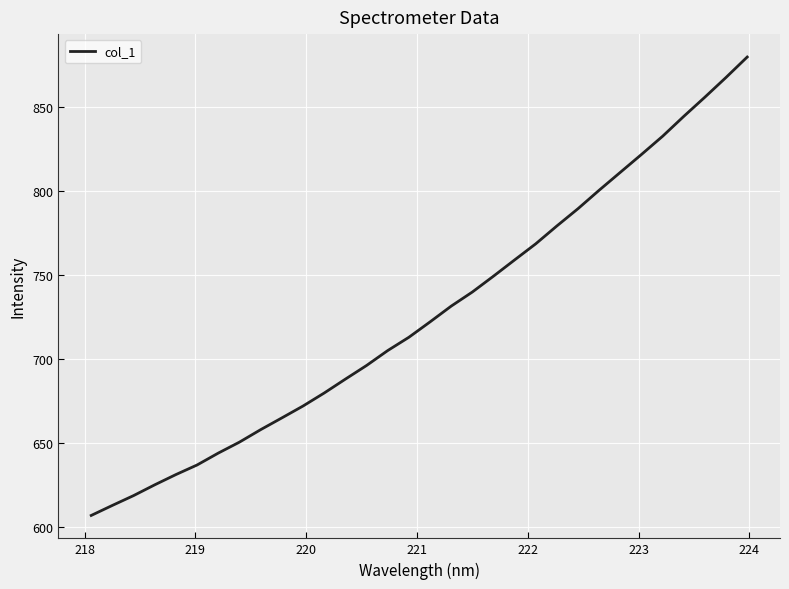

How many lines are shown in the chart?

1